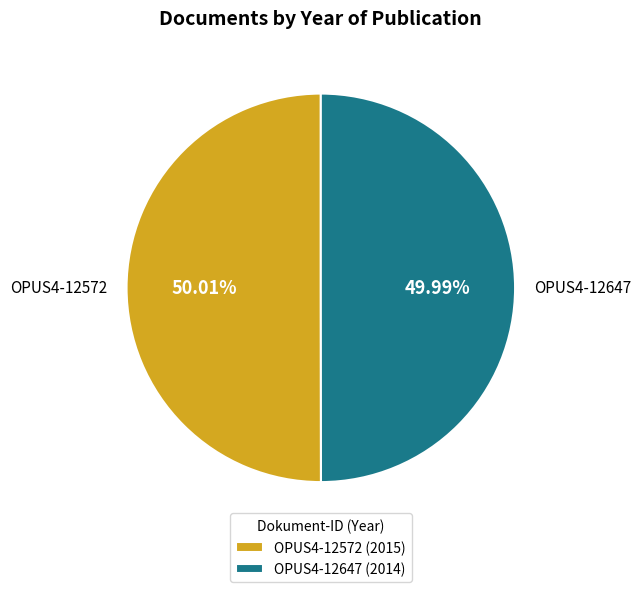

To the nearest percent, what portion does OPUS4-12572 represent?

50%